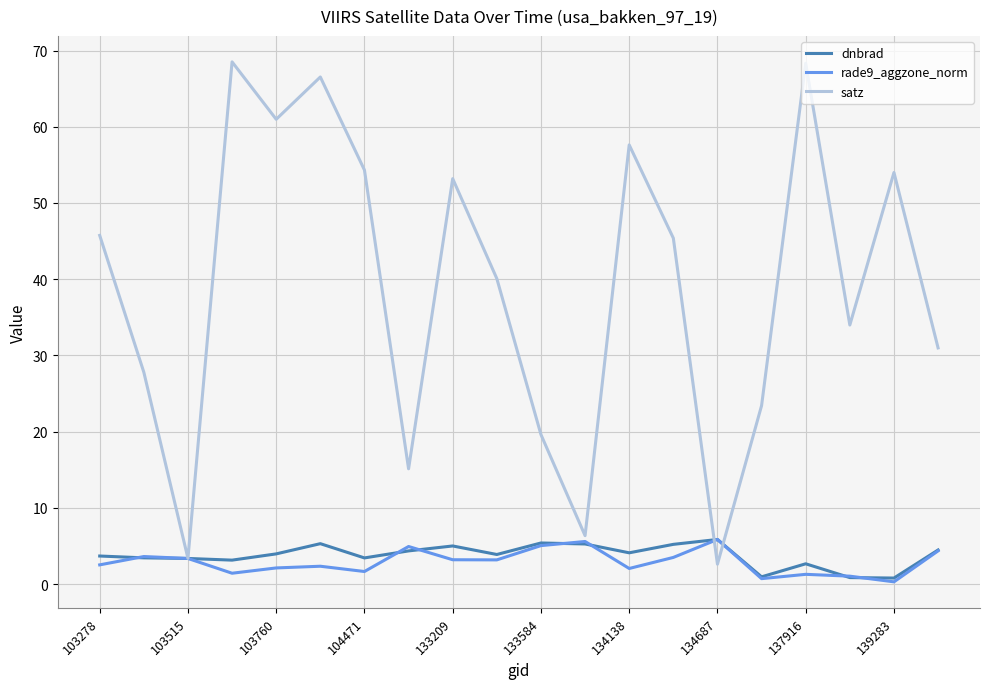

How many distinct data groups are displayed?

3